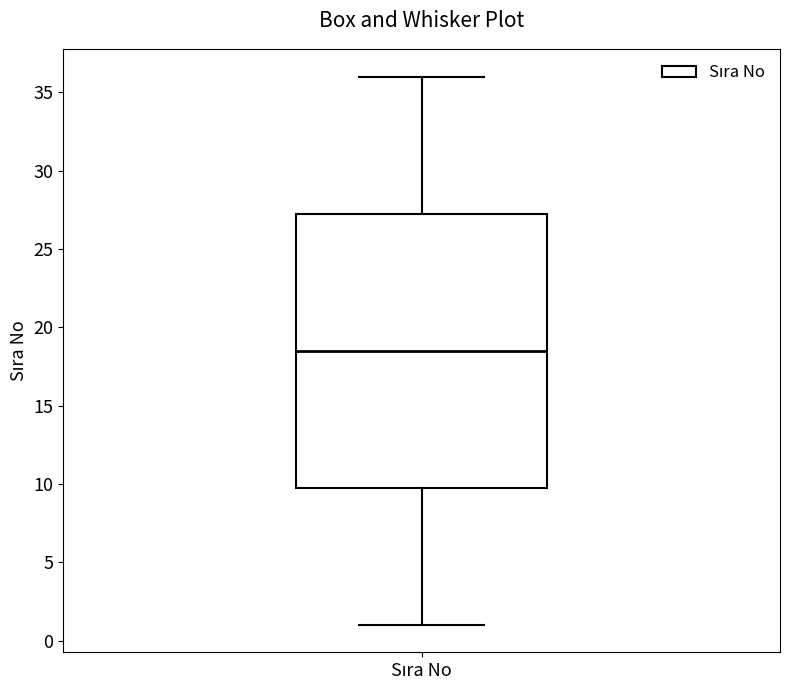

Where is the lower edge of the box for Sıra No on the y-axis? The values are not printed on the chart, so give them approximately, as read against the axis.

10.0